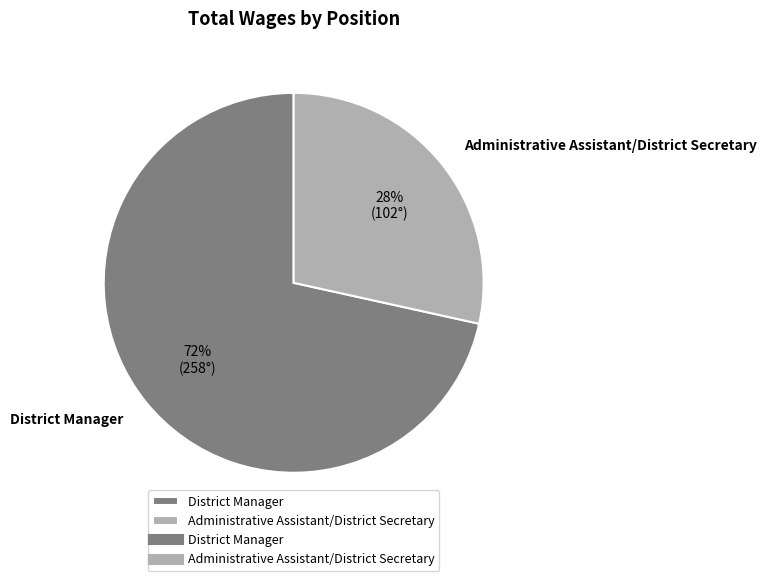

Is it true that Administrative Assistant/District Secretary is 42% of the pie?

False